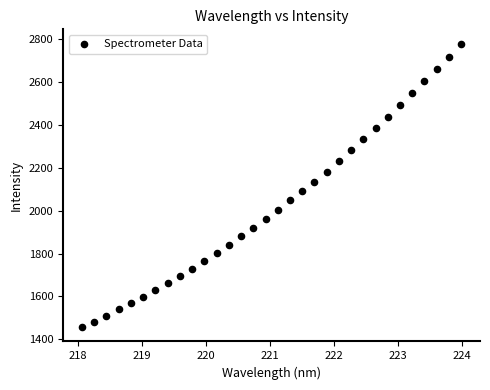

What is the range of X values (max minus min)?

5.9